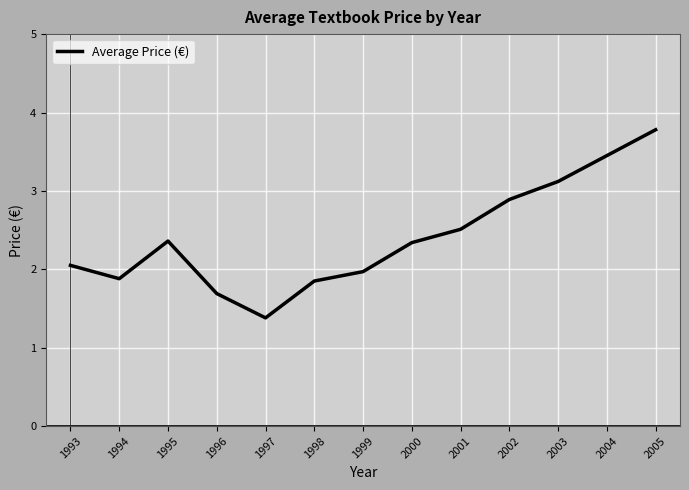

What is the change in value from 1993 to 2005?

+1.7